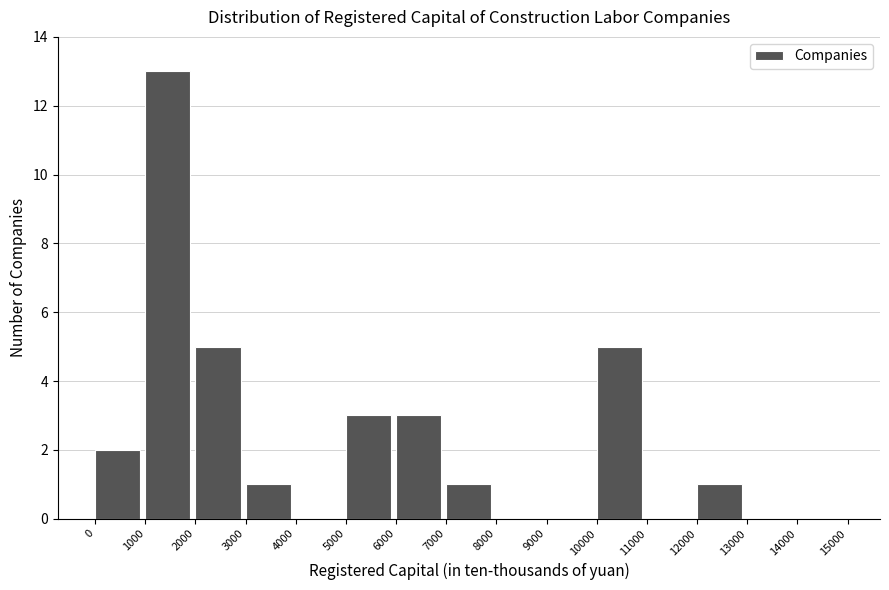

Over which range of the x-axis is the bar tallest?

1000 to 2000